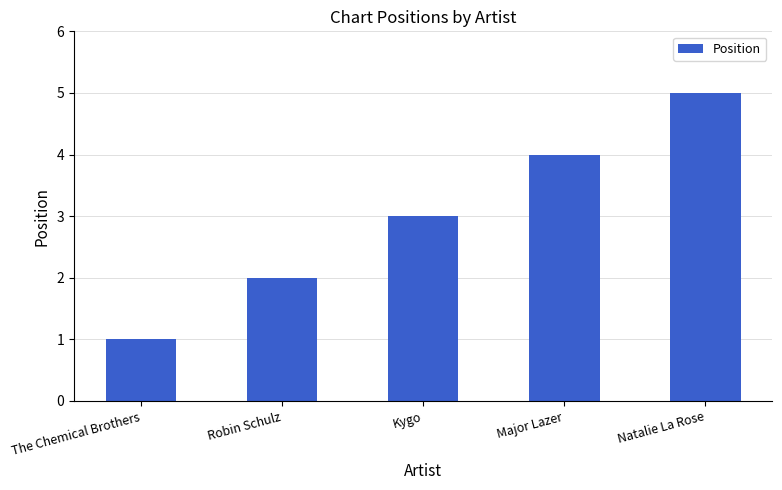

What is the approximate value at Robin Schulz?

2